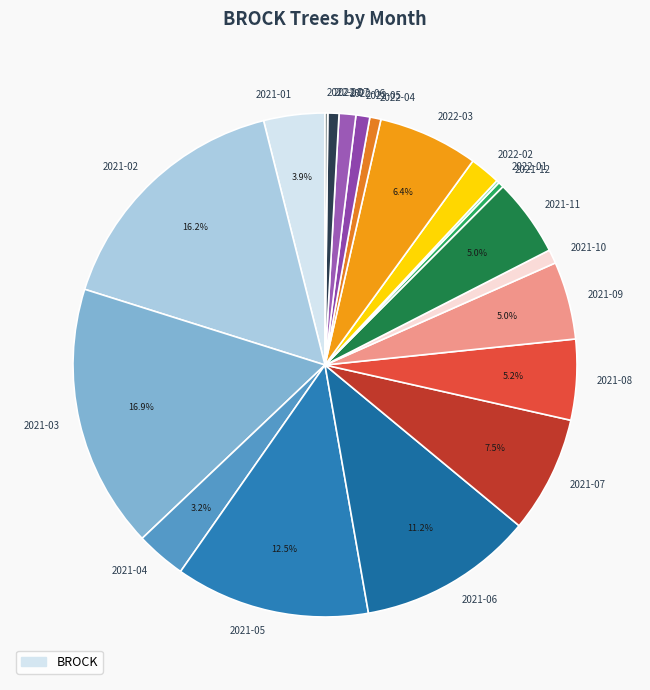

To the nearest percent, what is the average slice percentage?

5%